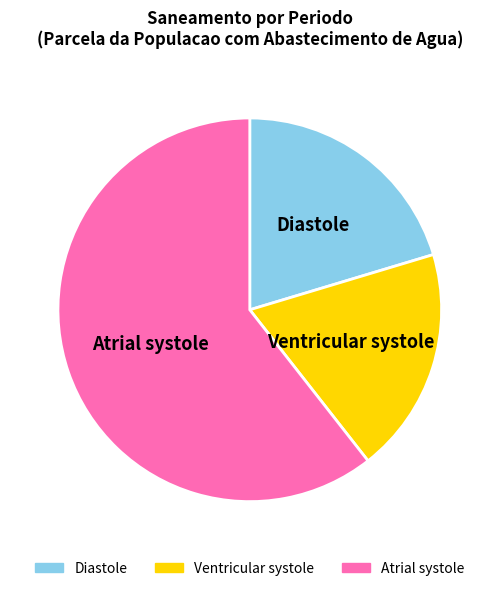

Which slice is the smallest?

Ventricular systole